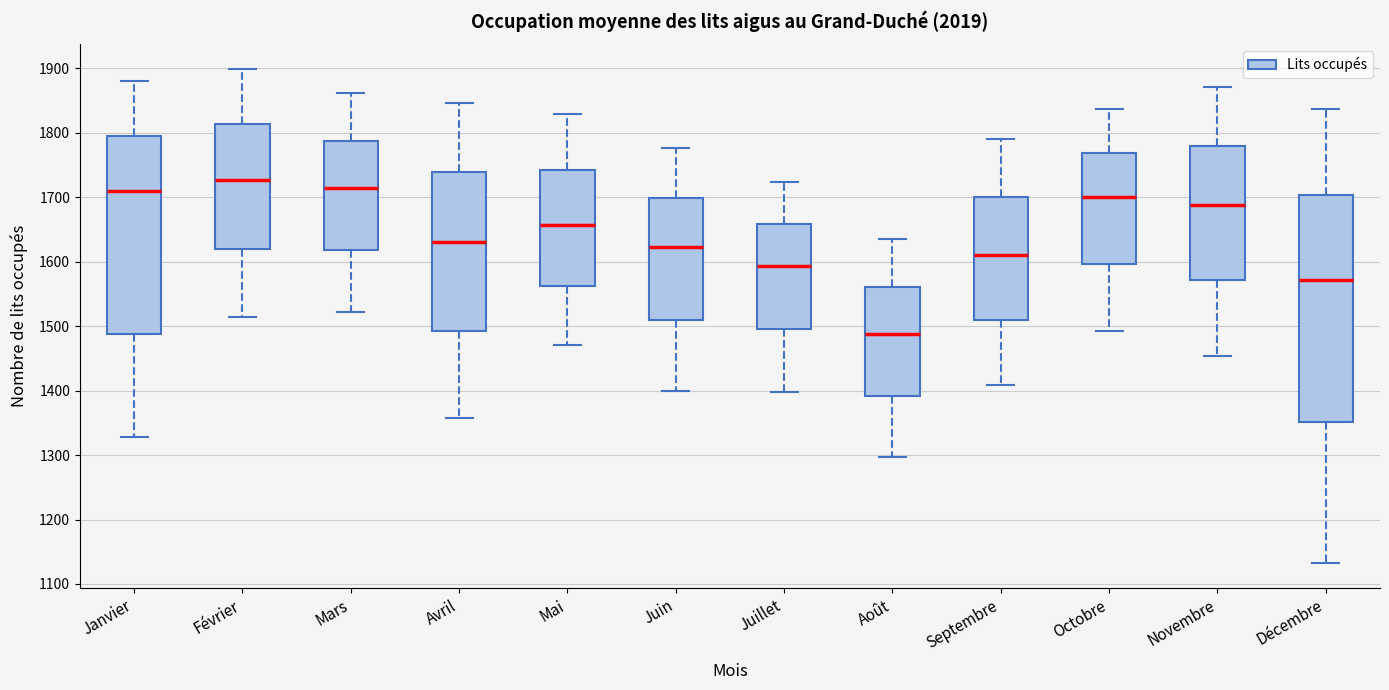

Reading left to right, read every box against the y-axis: the position of its median line, the range the box covers, and the ends of its whiskers. The values are not printed on the chart, so give them approximately, as read against the axis.

Janvier: median 1710, box 1490 to 1800, whiskers 1330 to 1880
Février: median 1730, box 1620 to 1810, whiskers 1510 to 1900
Mars: median 1720, box 1620 to 1790, whiskers 1520 to 1860
Avril: median 1630, box 1490 to 1740, whiskers 1360 to 1850
Mai: median 1660, box 1560 to 1740, whiskers 1470 to 1830
Juin: median 1620, box 1510 to 1700, whiskers 1400 to 1780
Juillet: median 1590, box 1500 to 1660, whiskers 1400 to 1720
Août: median 1490, box 1390 to 1560, whiskers 1300 to 1640
Septembre: median 1610, box 1510 to 1700, whiskers 1410 to 1790
Octobre: median 1700, box 1600 to 1770, whiskers 1490 to 1840
Novembre: median 1690, box 1570 to 1780, whiskers 1450 to 1870
Décembre: median 1570, box 1350 to 1700, whiskers 1130 to 1840